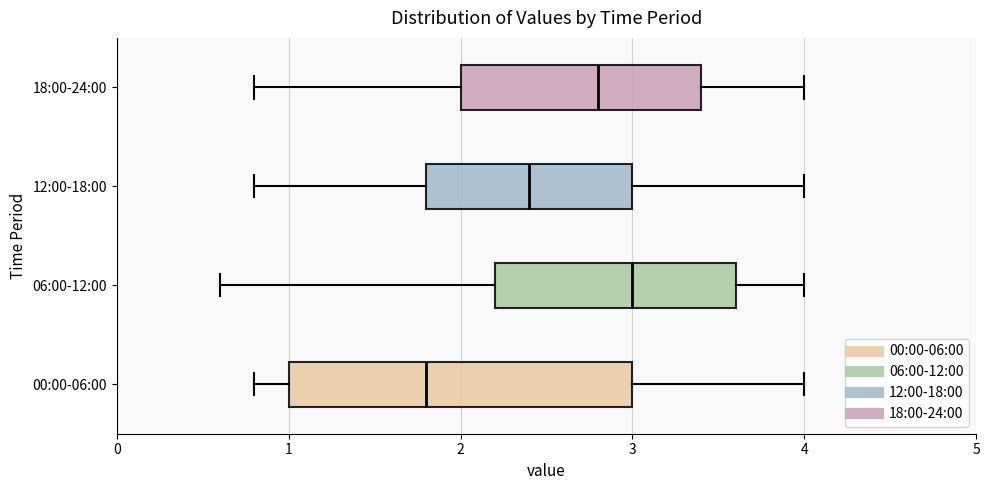

Reading bottom to top, transcribe this box plot: for each box, give where its median line is, the range the box spans, and where its two whiskers end, as read against the x-axis. The values are not printed on the chart, so give them approximately, as read against the axis.

00:00-06:00: median 1.8, box 1.0 to 3.0, whiskers 0.8 to 4.0
06:00-12:00: median 3.0, box 2.2 to 3.6, whiskers 0.6 to 4.0
12:00-18:00: median 2.4, box 1.8 to 3.0, whiskers 0.8 to 4.0
18:00-24:00: median 2.8, box 2.0 to 3.4, whiskers 0.8 to 4.0